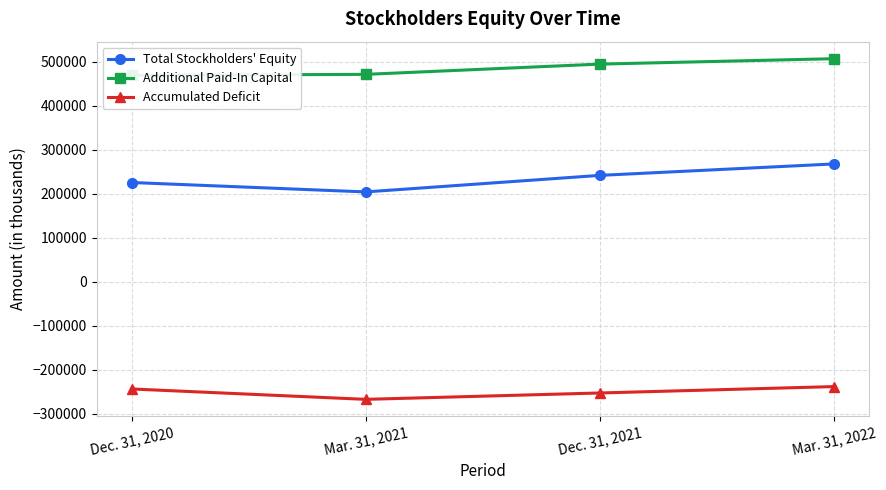

True or false: Additional Paid-In Capital and Total Stockholders' Equity cross at least once.

False